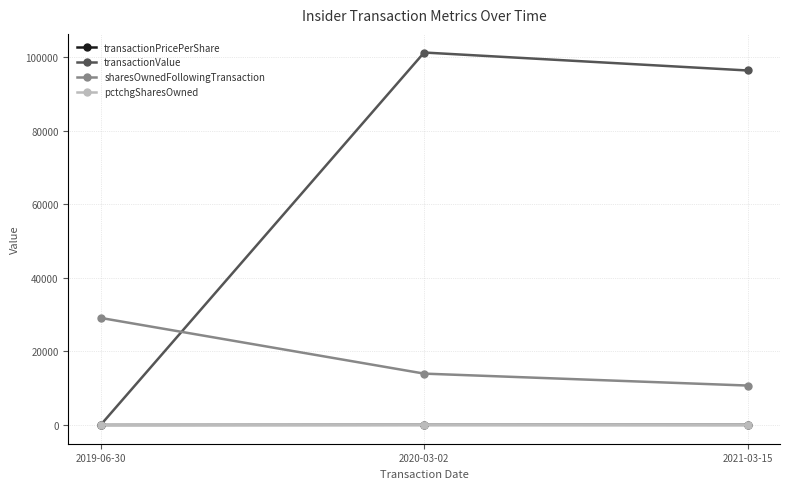

Does the chart have visible grid lines?

Yes